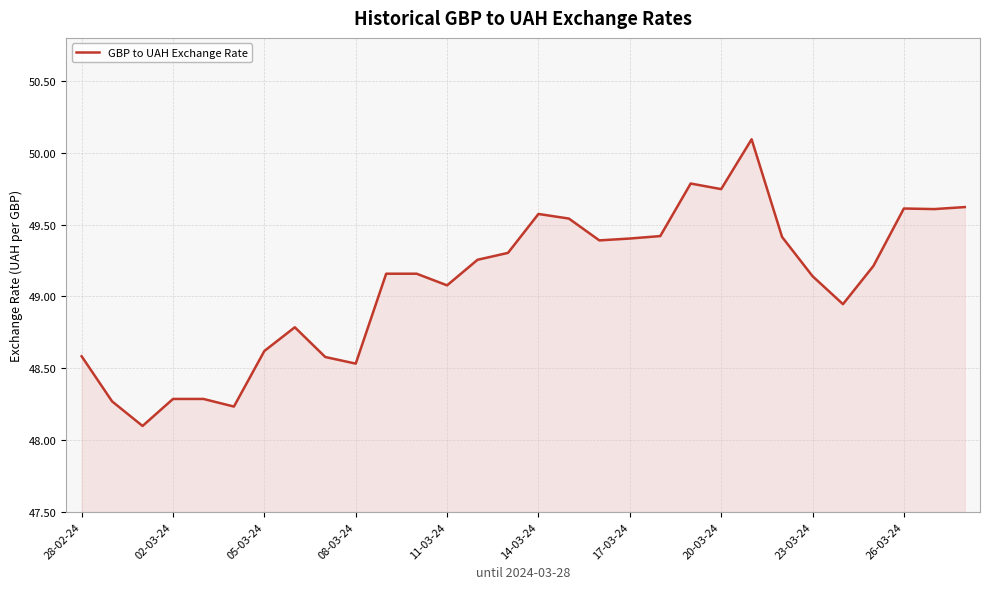

What is the difference between the maximum and minimum values?

2.0